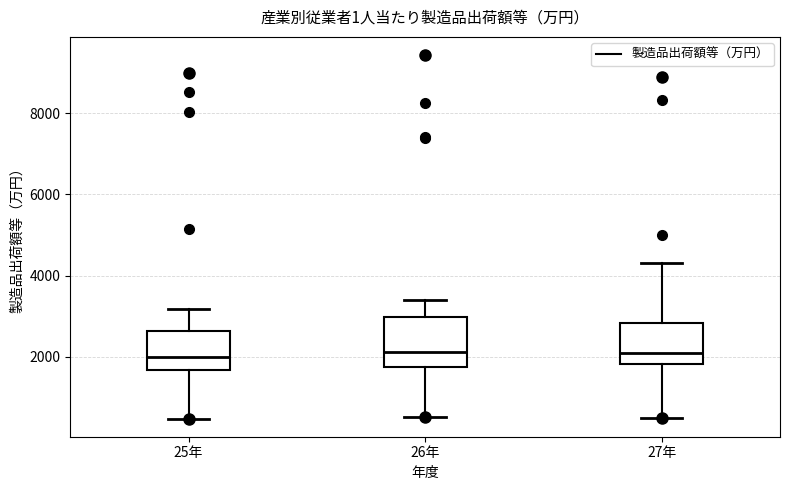

Where does the lower whisker of the box for 26年 end on the y-axis? The values are not printed on the chart, so give them approximately, as read against the axis.

600